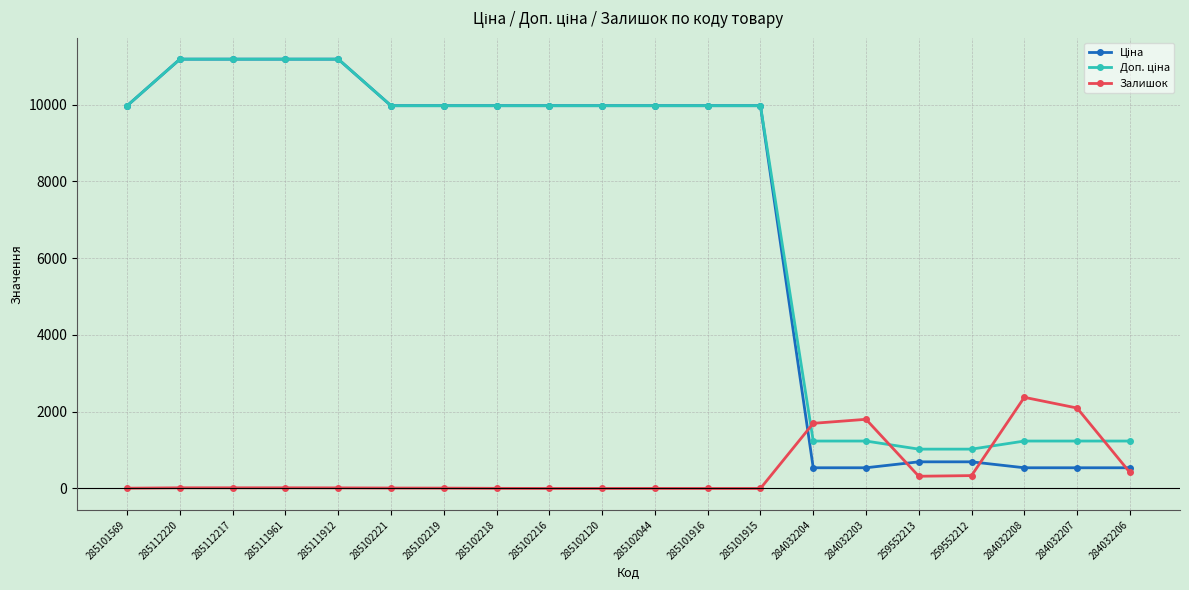

Which category has the highest value in the Залишок series?

284032208